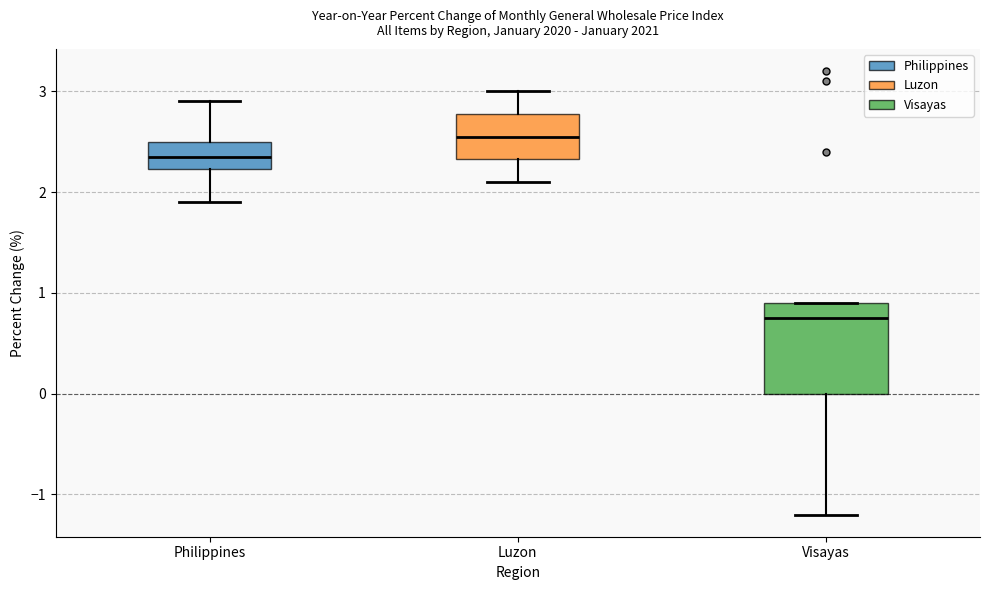

Reading left to right, transcribe this box plot: for each box, give where its median line is, the range the box spans, and where its two whiskers end, as read against the y-axis. The values are not printed on the chart, so give them approximately, as read against the axis.

Philippines: median 2.4, box 2.2 to 2.5, whiskers 1.9 to 2.9
Luzon: median 2.6, box 2.3 to 2.8, whiskers 2.1 to 3.0
Visayas: median 0.8, box 0.0 to 0.9, whiskers -1.2 to 0.9